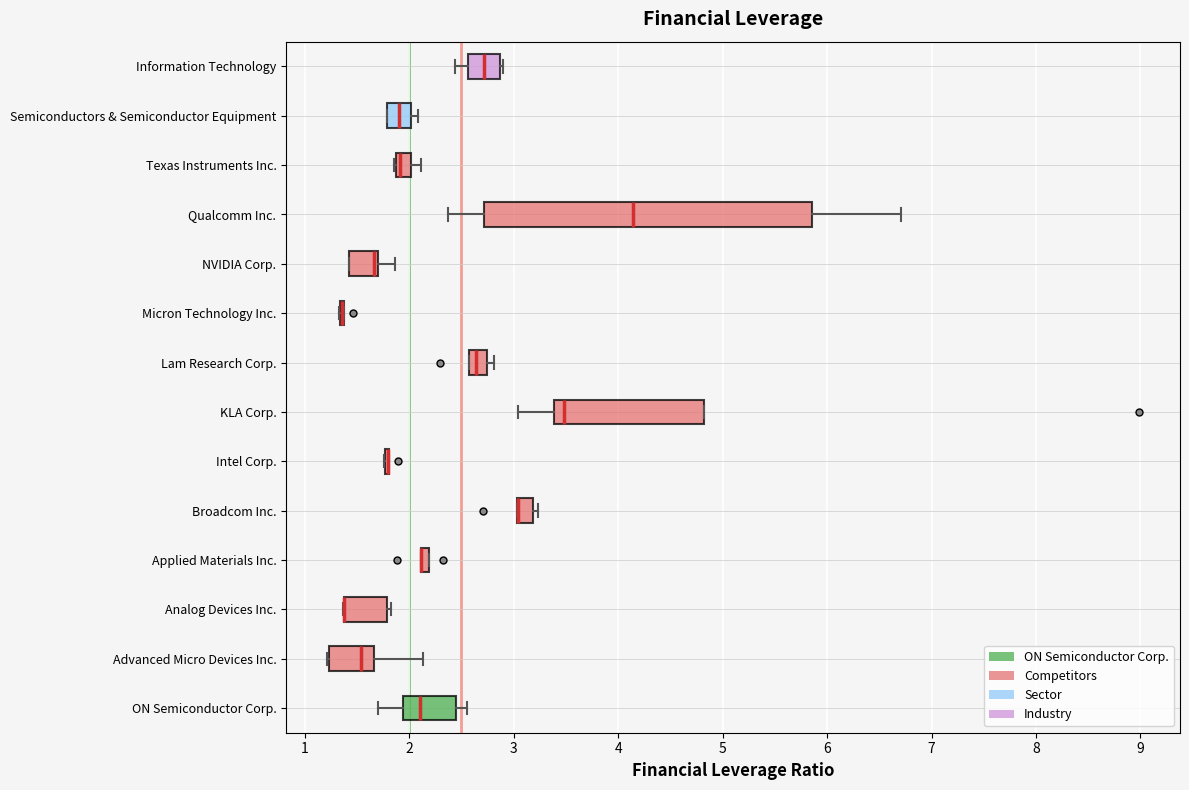

Where is the right edge of the box for Semiconductors & Semiconductor Equipment on the x-axis? The values are not printed on the chart, so give them approximately, as read against the axis.

2.0